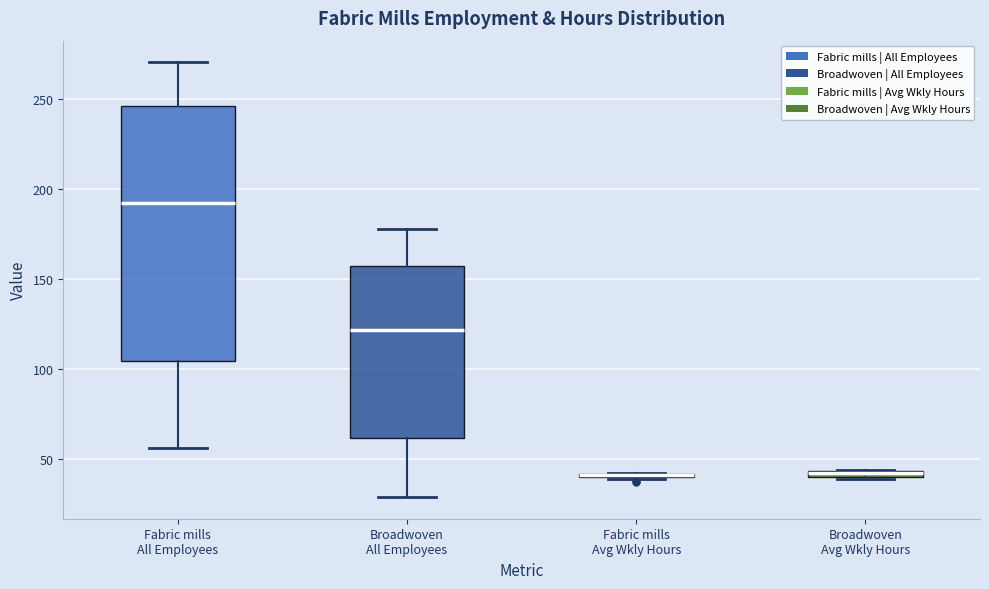

Where is the lower edge of the box for Broadwoven Avg Wkly Hours on the y-axis? The values are not printed on the chart, so give them approximately, as read against the axis.

40